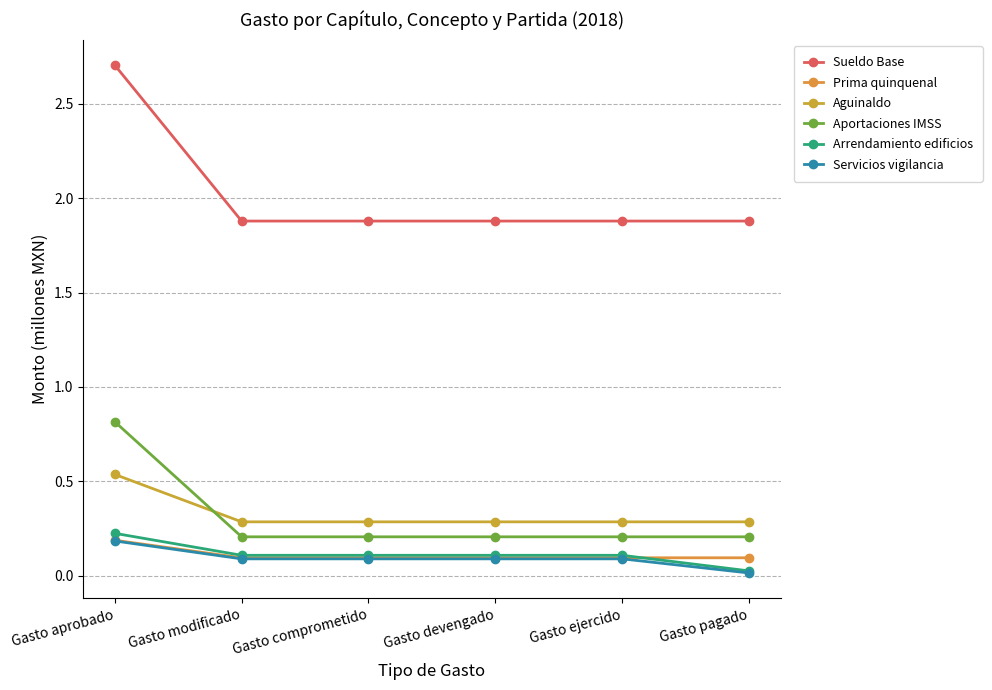

Is this an area chart (filled region under the line)?

No